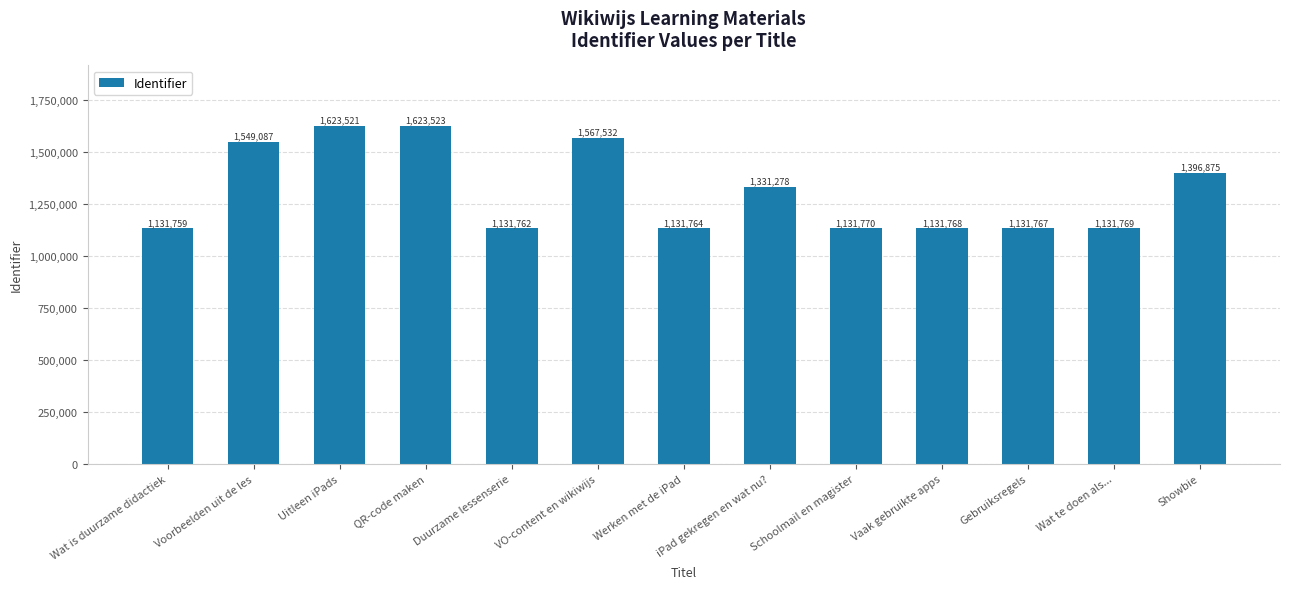

Which has a higher value, iPad gekregen en wat nu? or Werken met de iPad?

iPad gekregen en wat nu?